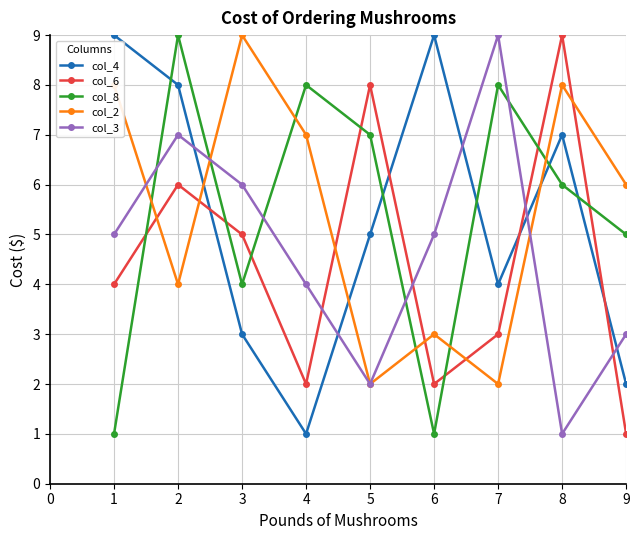

What is the value of the col_2 point at the 8th from the left?

8